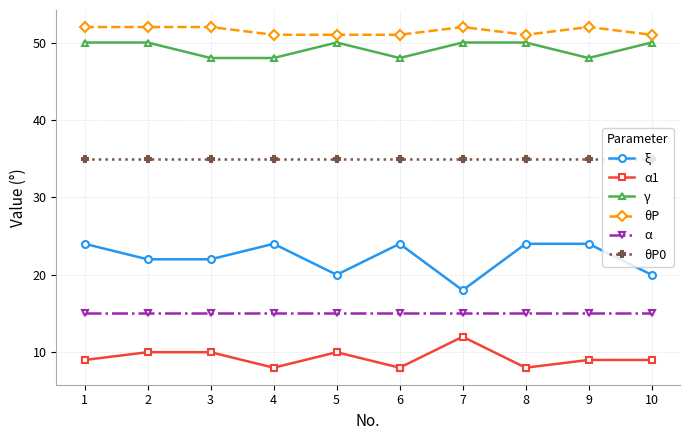

What is the sum of the θP values at 5 and 4?

102